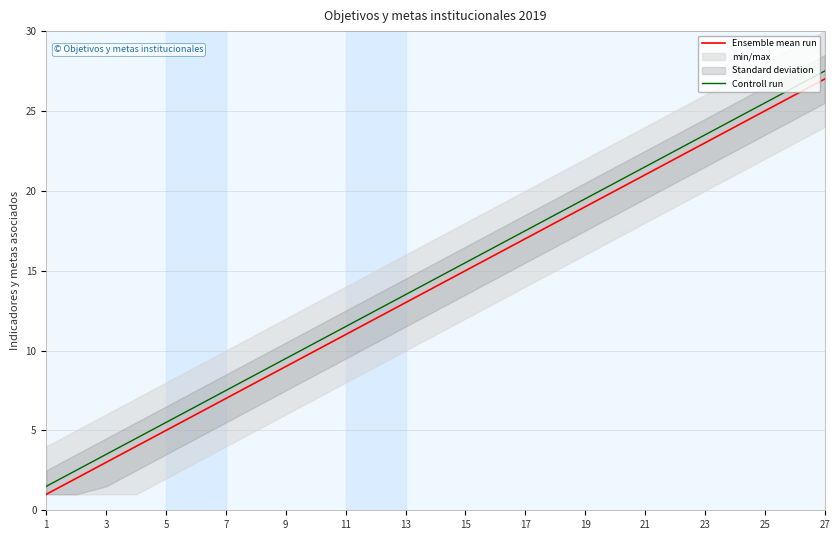

Reading right to left, extract all data points from this chart.

Ensemble mean run: 27.0	26.0	25.0	24.0	23.0	22.0	21.0	20.0	19.0	18.0	17.0	16.0	15.0	14.0	13.0	12.0	11.0	10.0	9.0	8.0	7.0	6.0	5.0	4.0	3.0	2.0	1.0
Controll run: 27.5	26.5	25.5	24.5	23.5	22.5	21.5	20.5	19.5	18.5	17.5	16.5	15.5	14.5	13.5	12.5	11.5	10.5	9.5	8.5	7.5	6.5	5.5	4.5	3.5	2.5	1.5